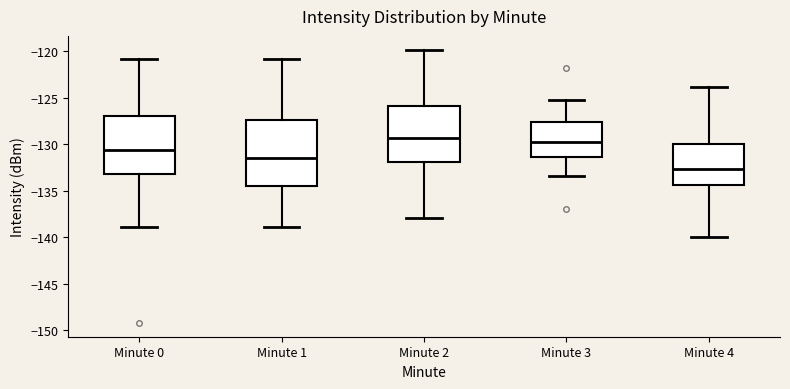

Which box's median line is the lowest?

Minute 4